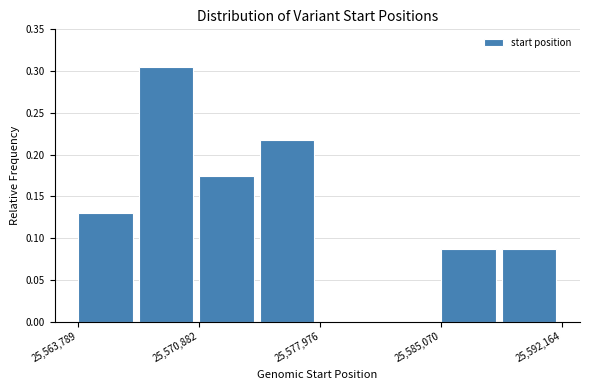

Around what value on the x-axis is the tallest bar? Give the approximate position of its centre, as read against the axis.

25569000